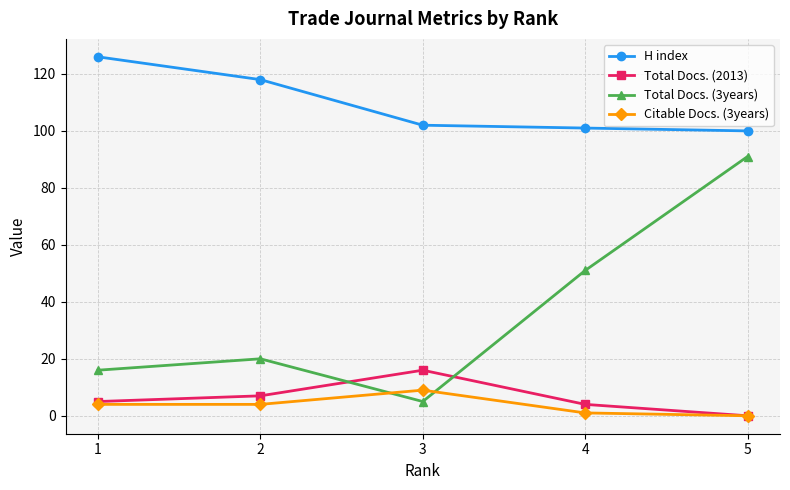

What is the value of the H index point at the 1st from the left?

126